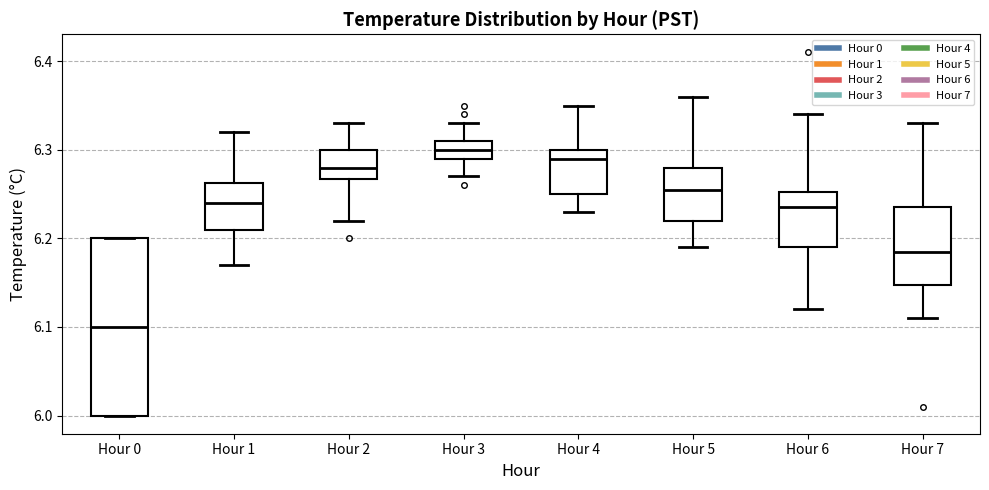

Where does the median line of the box for Hour 1 sit on the y-axis? The values are not printed on the chart, so give them approximately, as read against the axis.

6.24